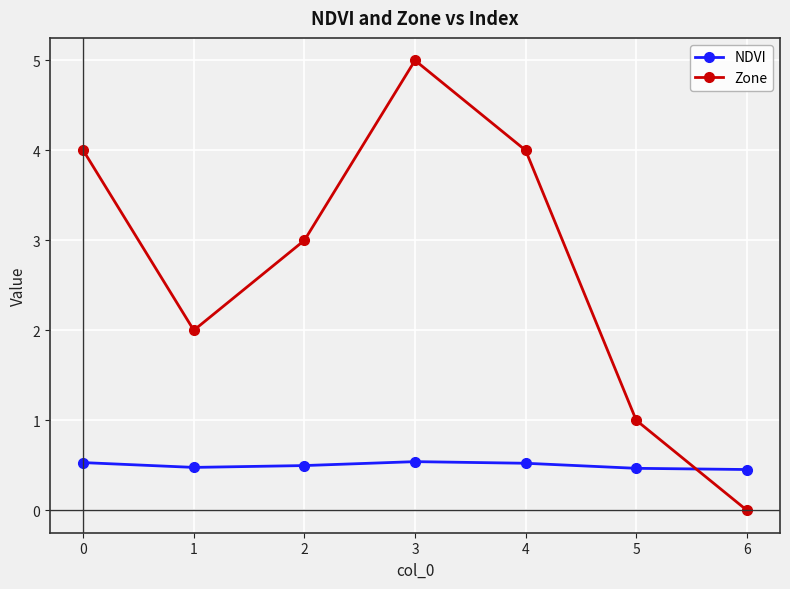

Is it true that NDVI equals 0.5 at 4?

True